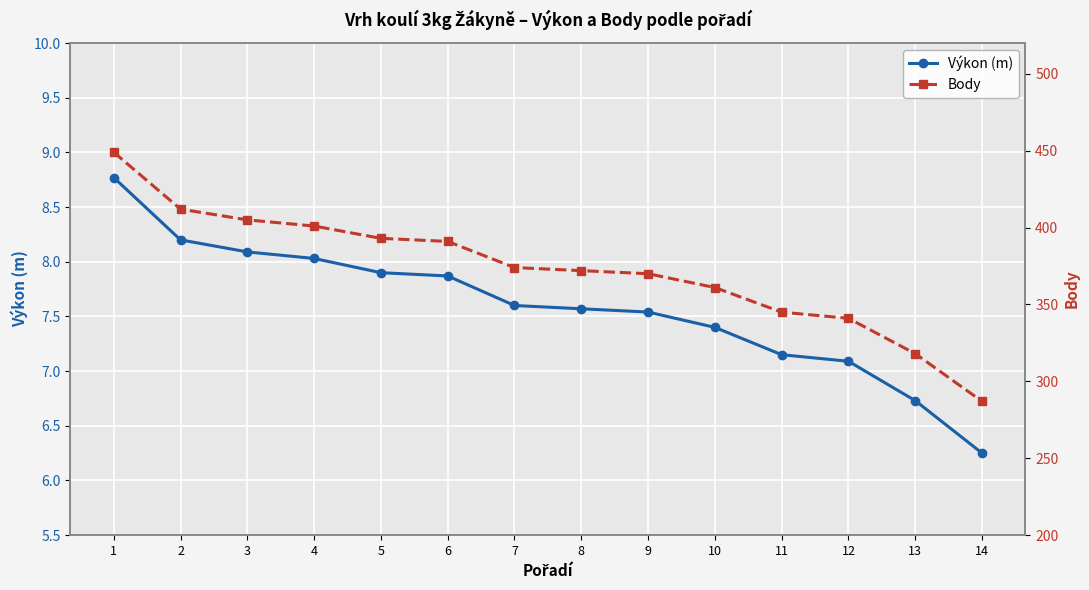

What is the value of the Body point at the 11th from the left?

345.0